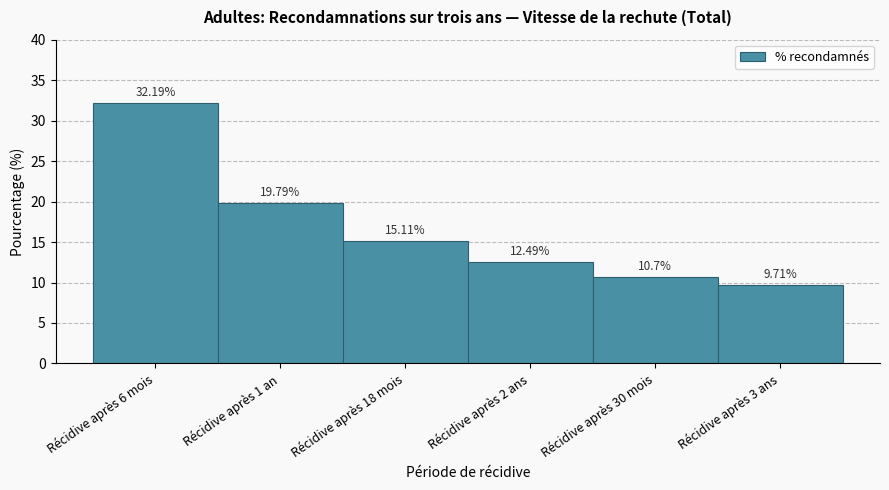

Which has a higher value, Récidive après 30 mois or Récidive après 6 mois?

Récidive après 6 mois